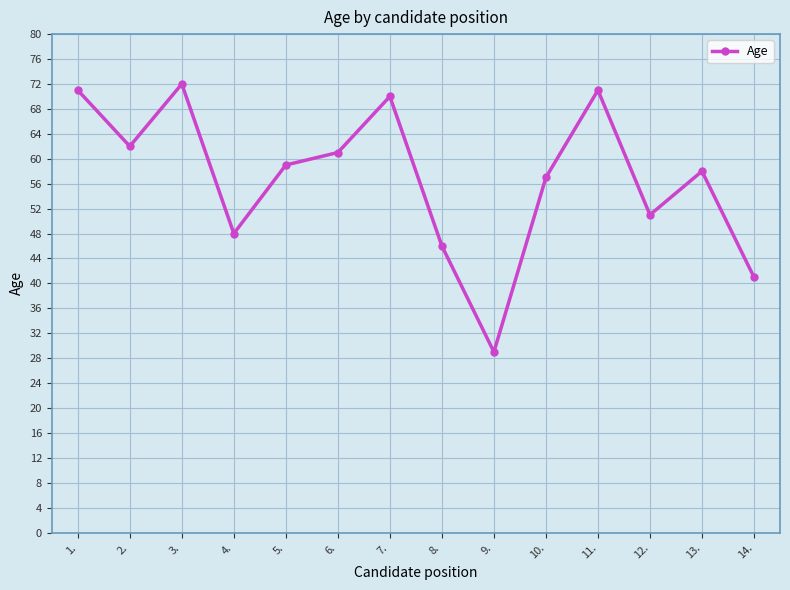

What is the change in value from 2. to 4.?

-14